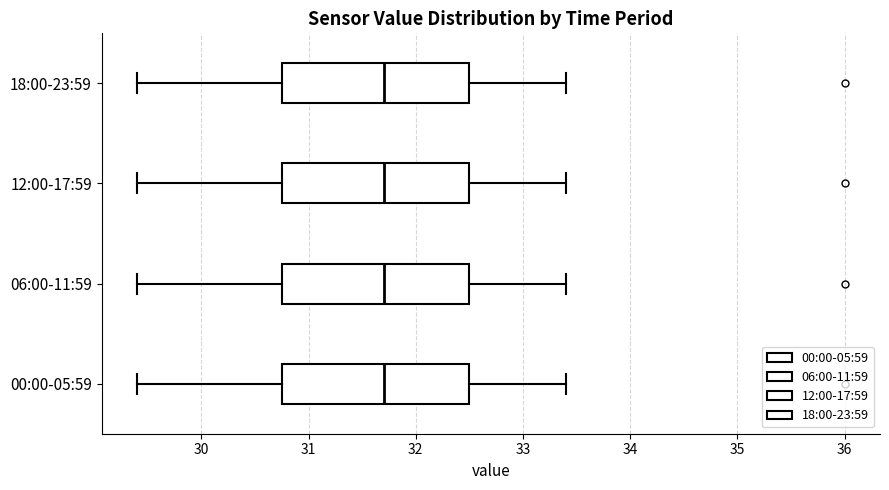

Reading bottom to top, read every box against the x-axis: the position of its median line, the range the box covers, and the ends of its whiskers. The values are not printed on the chart, so give them approximately, as read against the axis.

00:00-05:59: median 31.7, box 30.8 to 32.5, whiskers 29.4 to 33.4
06:00-11:59: median 31.7, box 30.8 to 32.5, whiskers 29.4 to 33.4
12:00-17:59: median 31.7, box 30.8 to 32.5, whiskers 29.4 to 33.4
18:00-23:59: median 31.7, box 30.8 to 32.5, whiskers 29.4 to 33.4